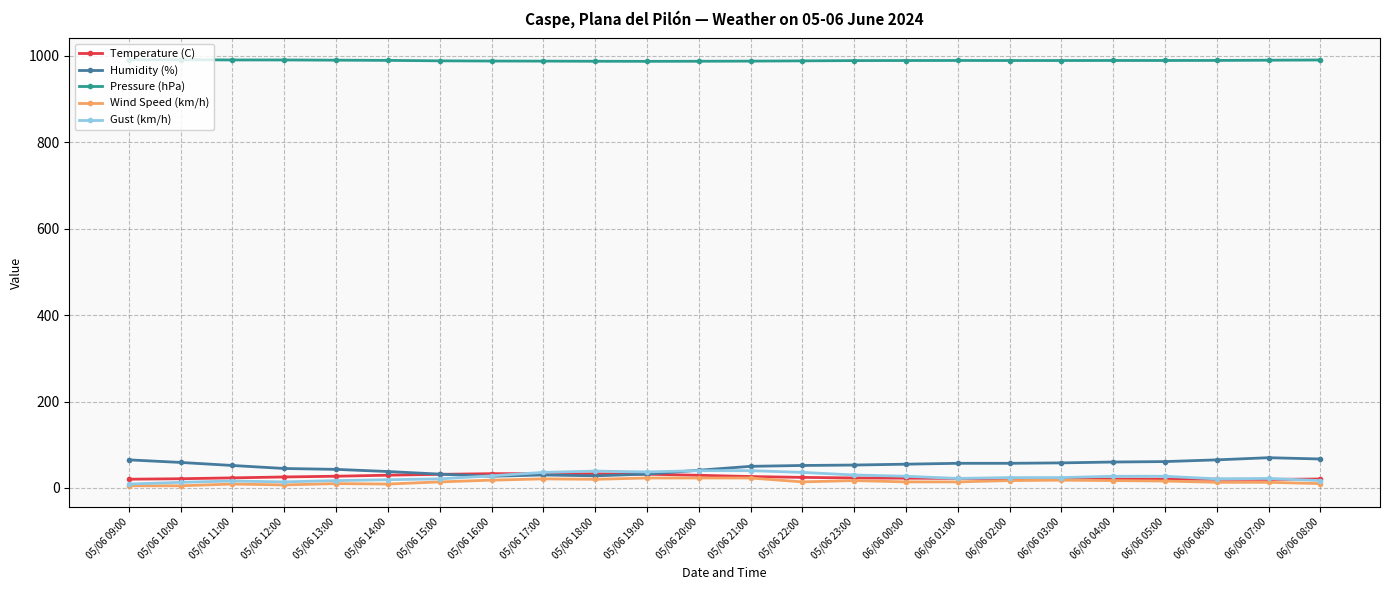

What is the value of the Temperature (C) point at the 17th from the left?

22.0